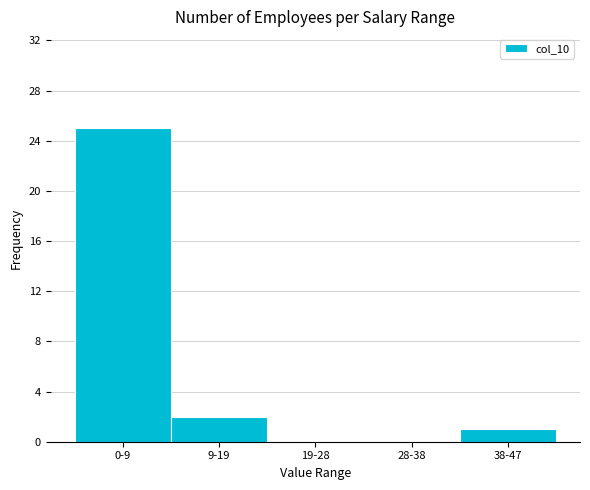

Reading left to right, transcribe all the data shown in this chart.

0-9=25	9-19=2	19-28=0	28-38=0	38-47=1